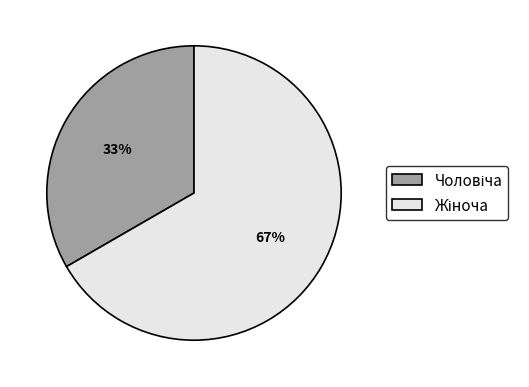

To the nearest percent, what is the average slice percentage?

50%